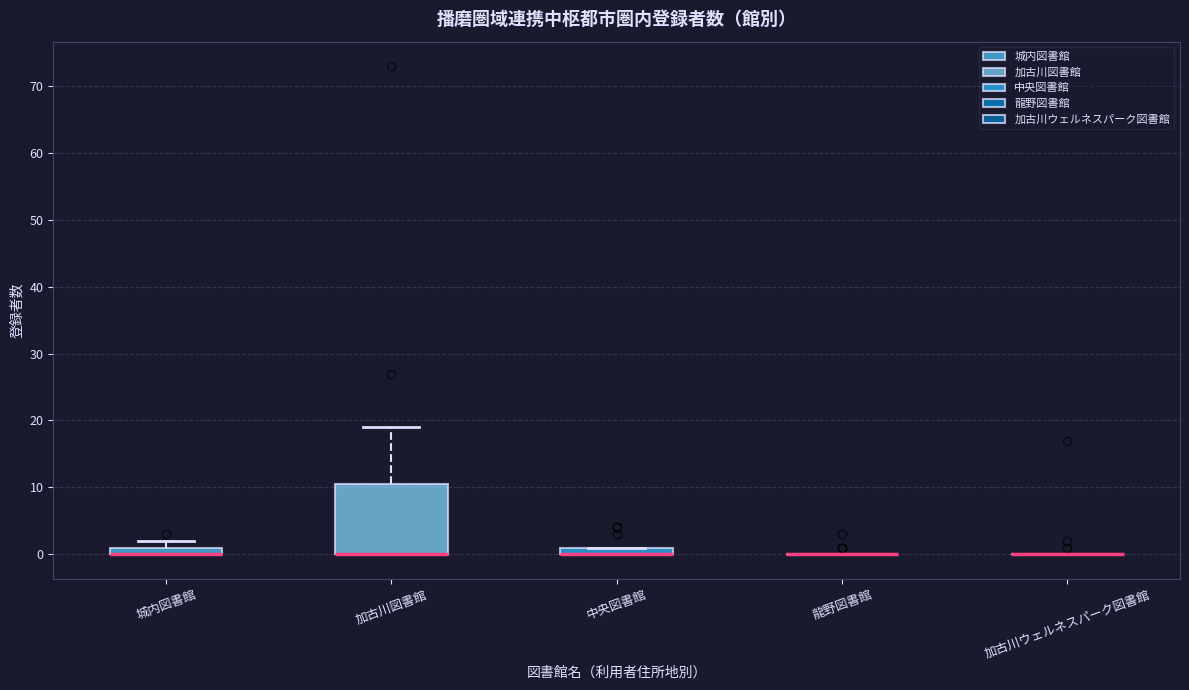

Which box is the tallest, from its lower edge to its upper edge?

加古川図書館